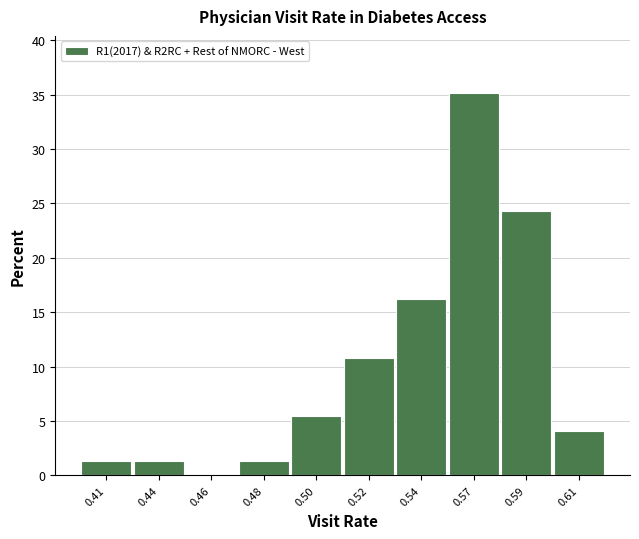

Reading left to right, list all the values displayed in this chart.

0.41=1.4	0.44=1.4	0.46=0.0	0.48=1.4	0.50=5.4	0.52=10.8	0.54=16.2	0.57=35.1	0.59=24.3	0.61=4.1